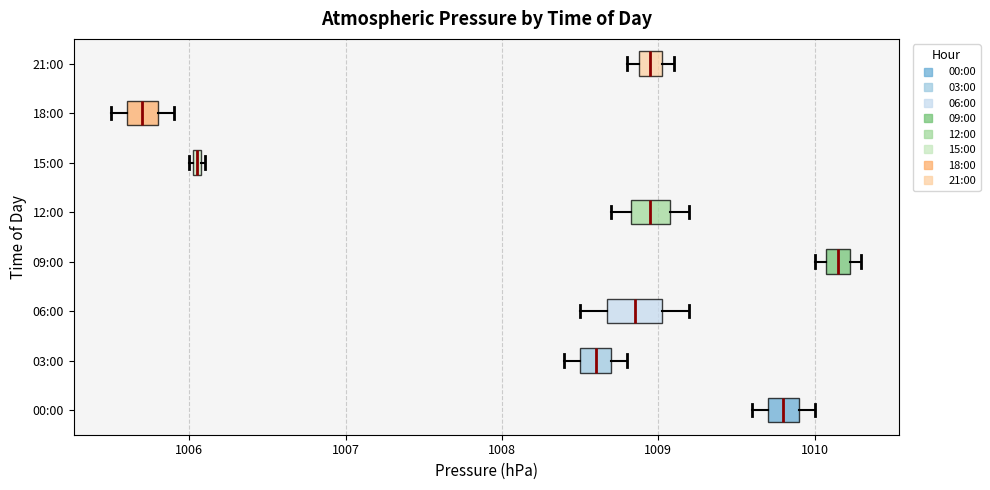

Which box's median line is the furthest to the right?

09:00